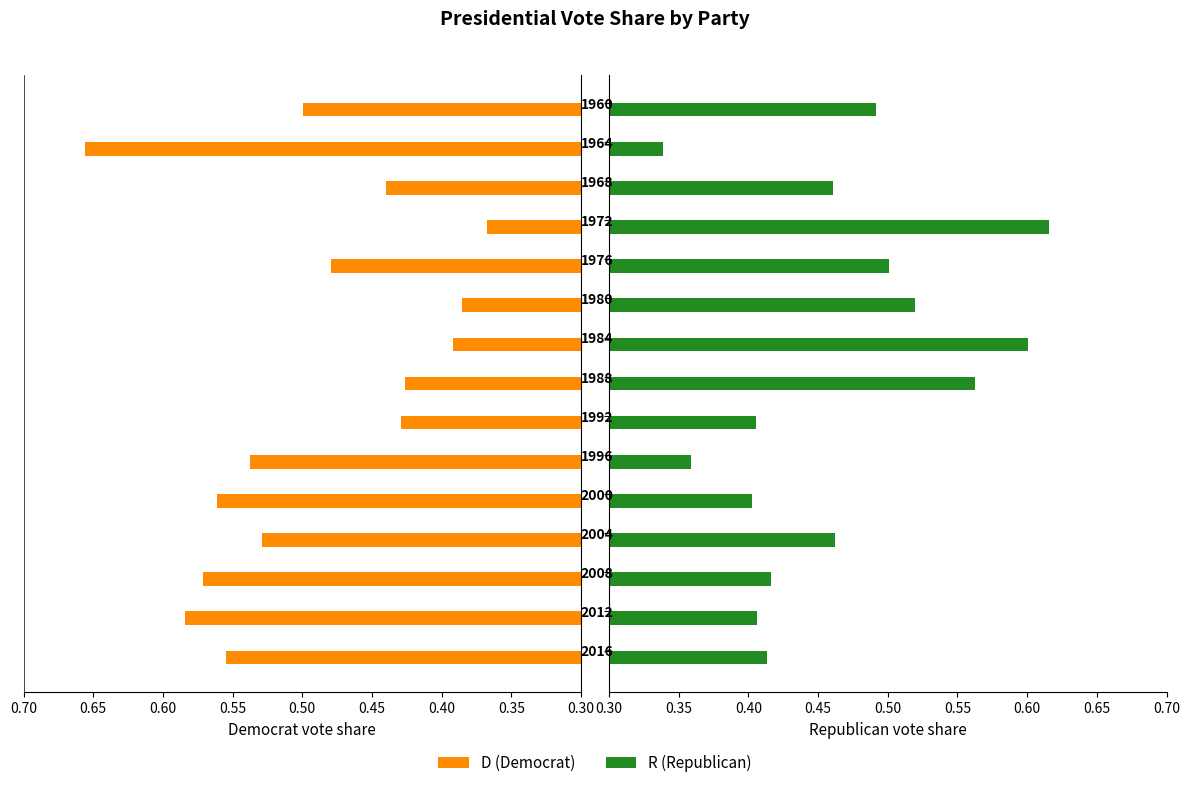

Is it true that R equals 0.6 at 2016?

False